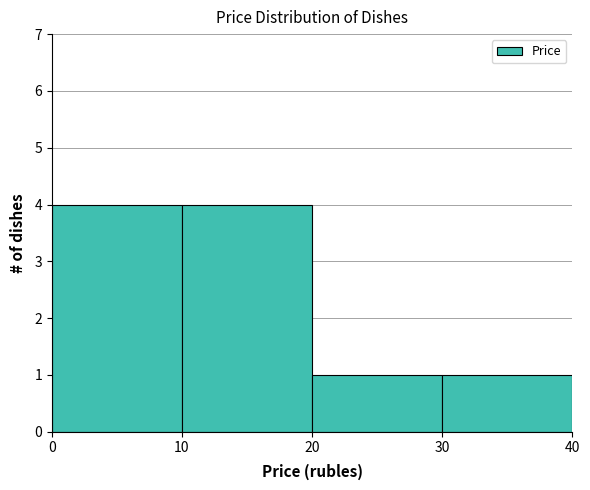

Reading left to right, transcribe this chart: for each bar, give the range it covers on the x-axis and its height. The values are not printed on the chart, so give them approximately, as read against the axis.

0 to 10: 4
10 to 20: 4
20 to 30: 1
30 to 40: 1